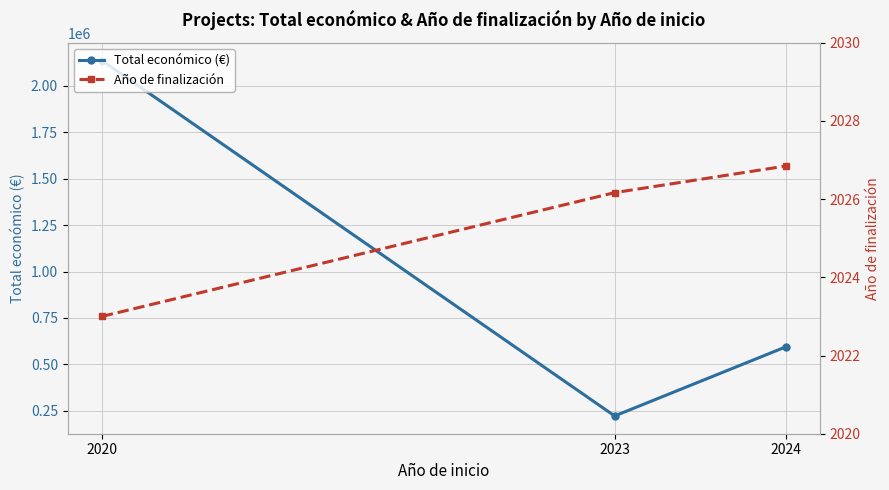

Reading left to right, extract all data points from this chart.

Total económico (€): 2020=2136174.0	2023=222170.2	2024=593661.6
Año de finalización: 2020=2023.0	2023=2026.2	2024=2026.8